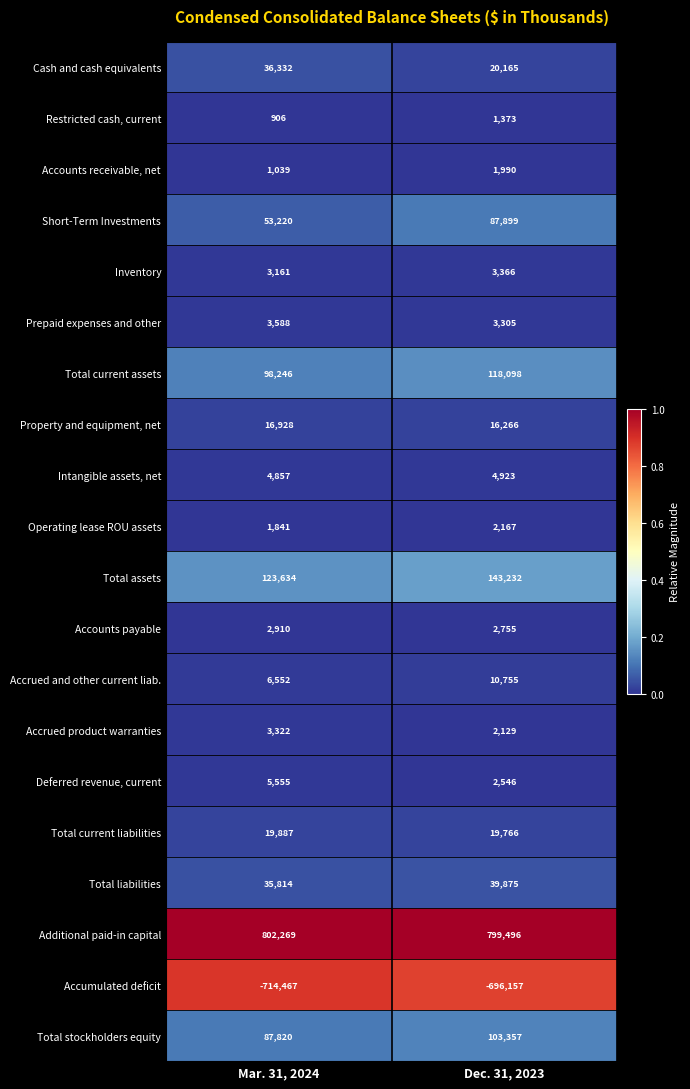

Where is Short-Term Investments nearest to the value 70559?

Mar. 31, 2024